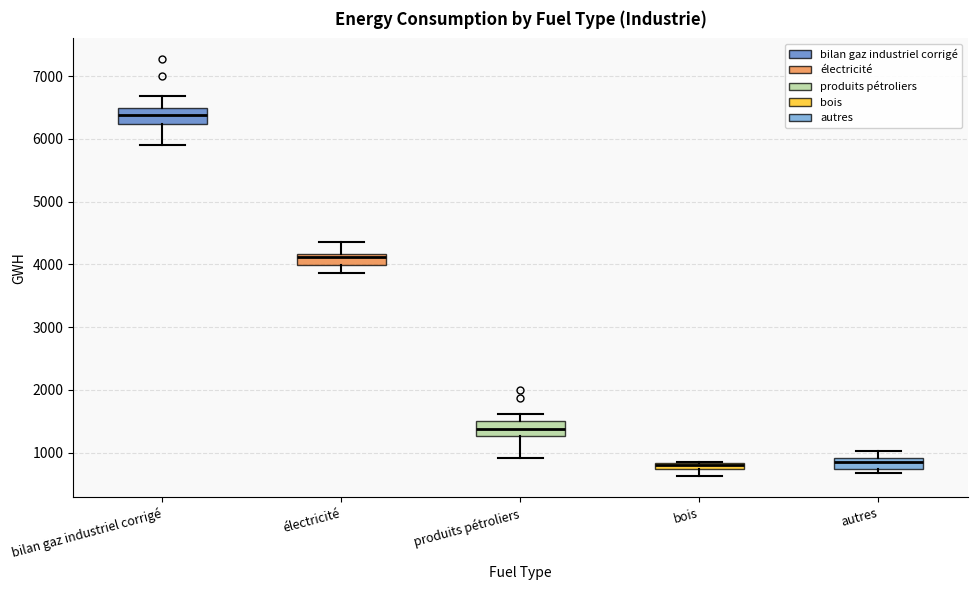

Where is the upper edge of the box for électricité on the y-axis? The values are not printed on the chart, so give them approximately, as read against the axis.

4200